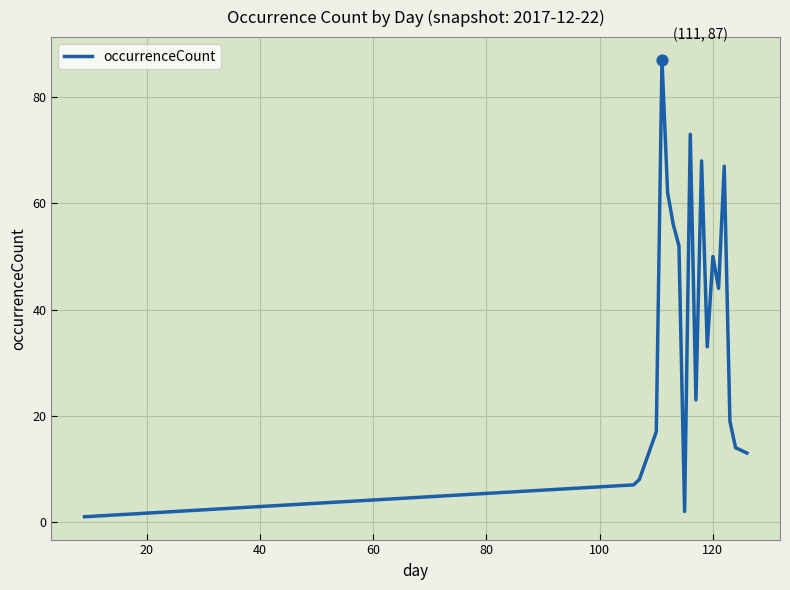

What is the difference between the maximum and minimum values?

86